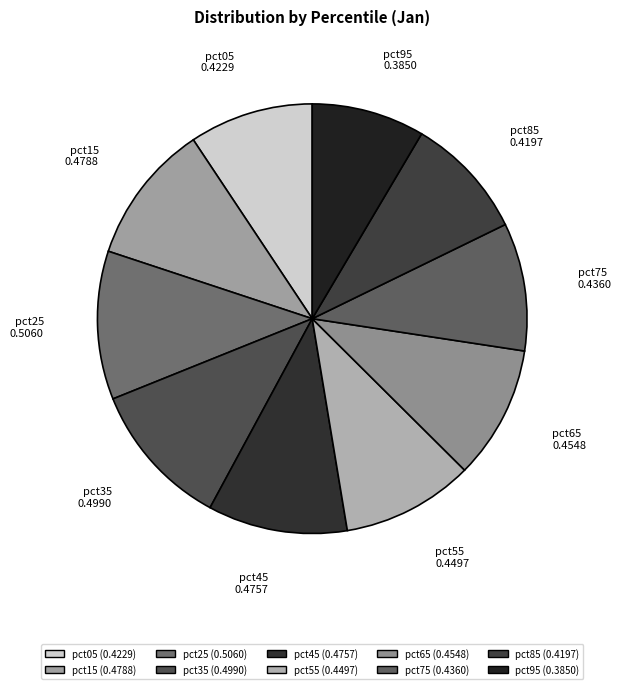

Do pct25 0.5060 and pct95 0.3850 together represent more than half of the pie?

No